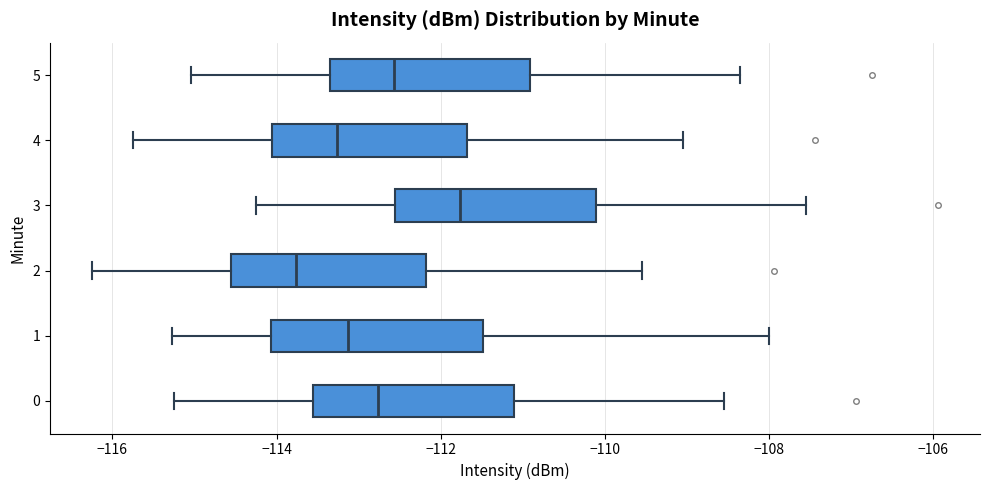

Reading bottom to top, transcribe this box plot: for each box, give where its median line is, the range the box spans, and where its two whiskers end, as read against the x-axis. The values are not printed on the chart, so give them approximately, as read against the axis.

0: median -112.8, box -113.6 to -111.2, whiskers -115.2 to -108.6
1: median -113.2, box -114.0 to -111.4, whiskers -115.2 to -108.0
2: median -113.8, box -114.6 to -112.2, whiskers -116.2 to -109.6
3: median -111.8, box -112.6 to -110.2, whiskers -114.2 to -107.6
4: median -113.2, box -114.0 to -111.6, whiskers -115.8 to -109.0
5: median -112.6, box -113.4 to -111.0, whiskers -115.0 to -108.4